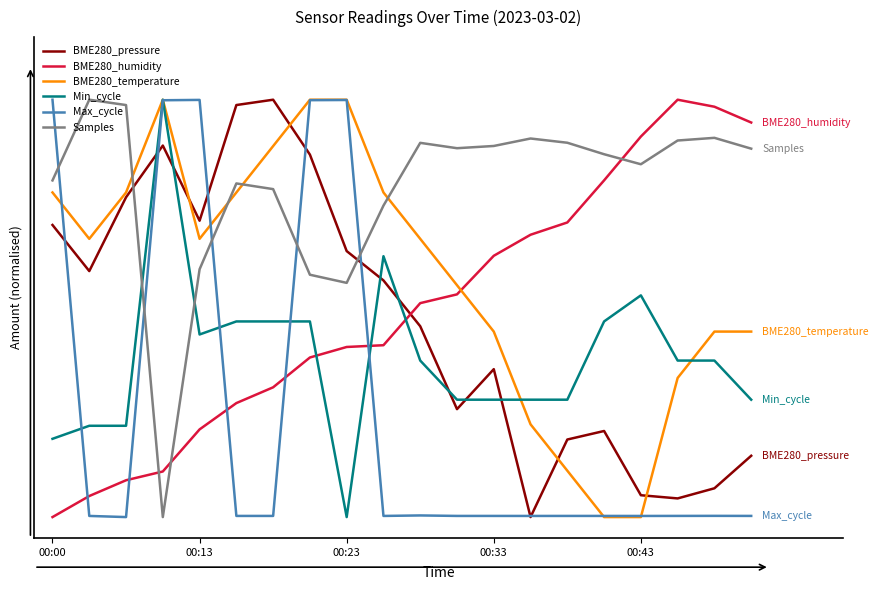

True or false: BME280_pressure and Min_cycle intersect in this chart.

True